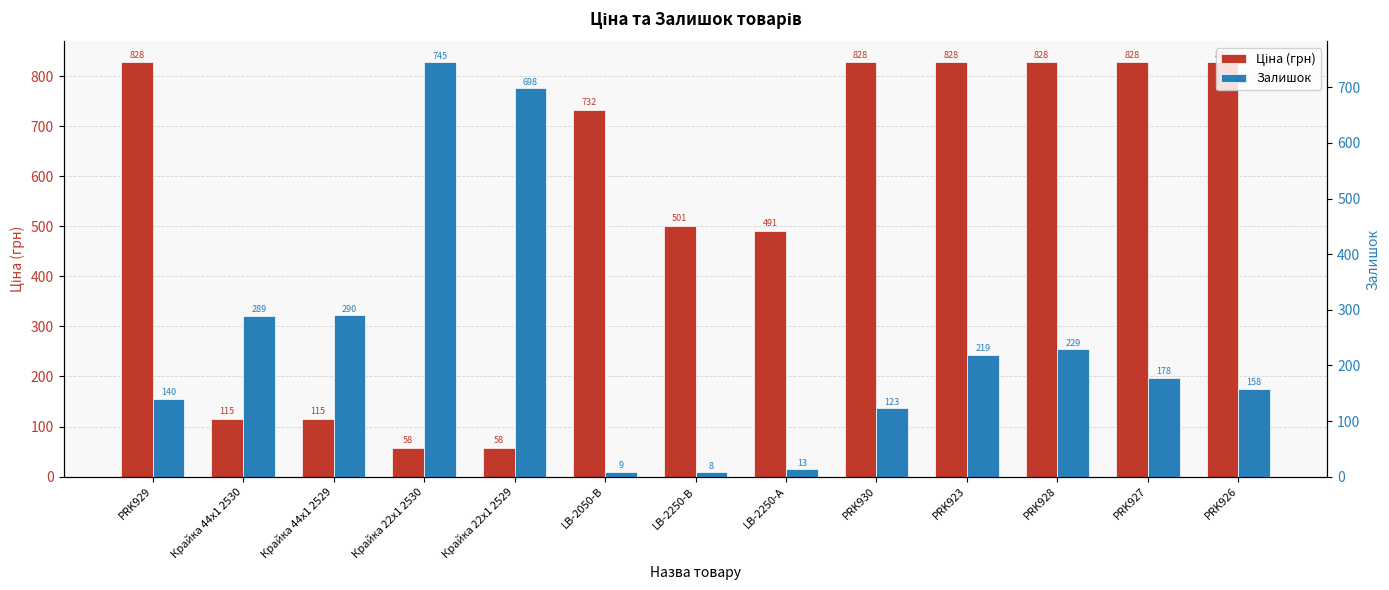

The Залишок series shows 13.1 at LB-2050-В. True or false?

False